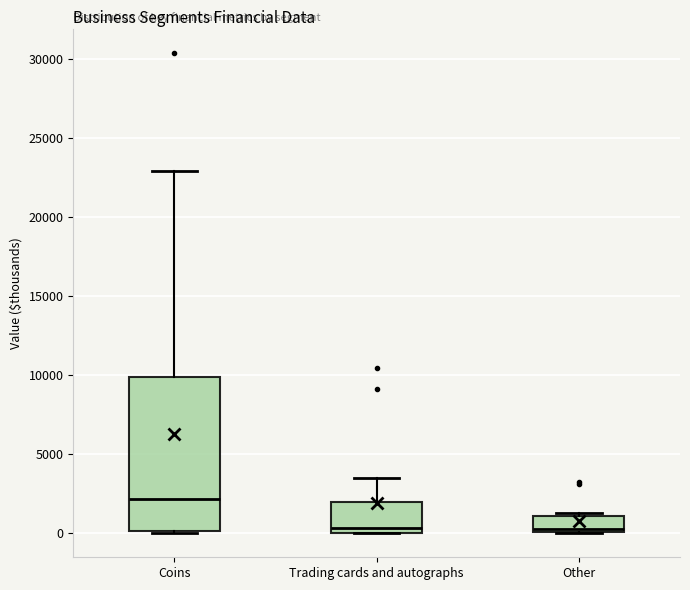

Where does the median line of the box for Other sit on the y-axis? The values are not printed on the chart, so give them approximately, as read against the axis.

500